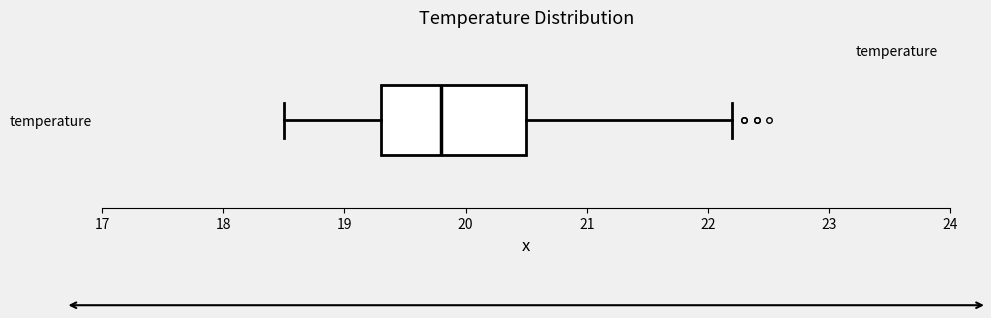

Transcribe this box plot: give where the median line is, the range the box spans, and where the two whiskers end, as read against the x-axis. The values are not printed on the chart, so give them approximately, as read against the axis.

median 19.8, box 19.3 to 20.5, whiskers 18.5 to 22.2